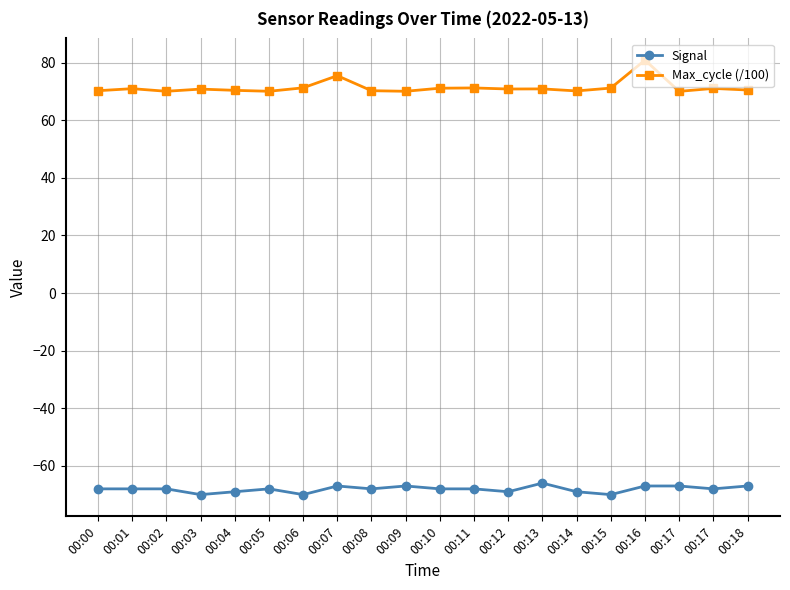

Rank the series by their average value, from lowest to highest.

Signal, Max_cycle (/100)